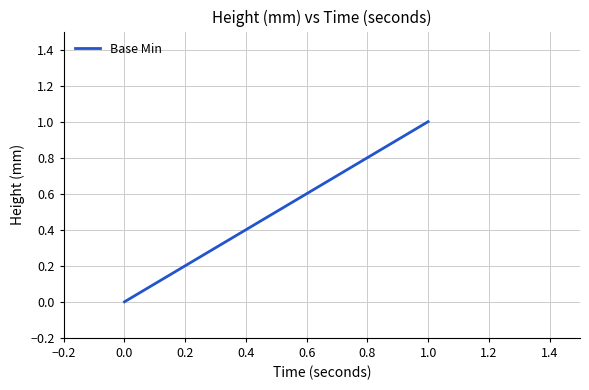

What is the difference between the maximum and minimum values?

1